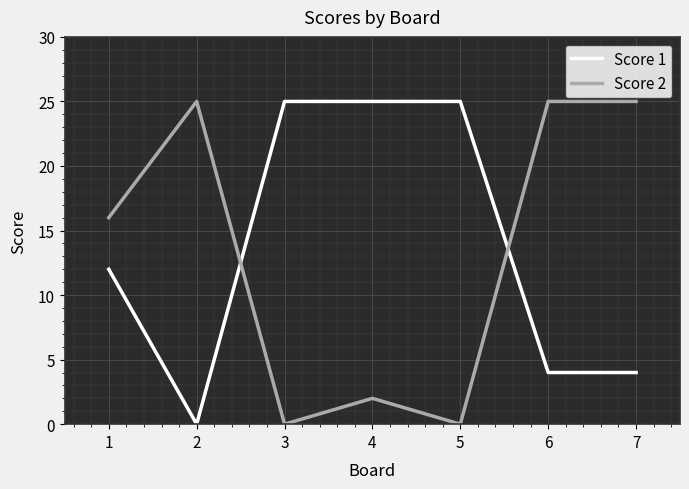

What is the greatest value displayed?

25